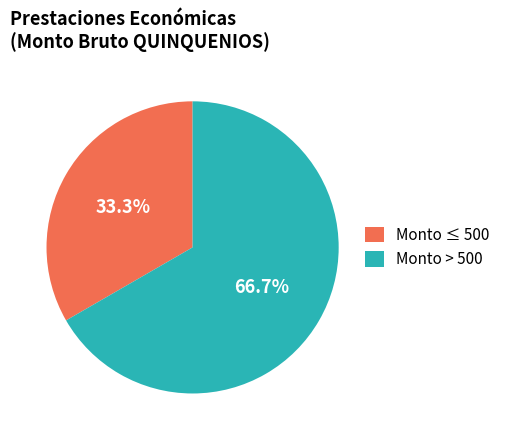

Is there any slice that represents more than half of the pie?

Yes